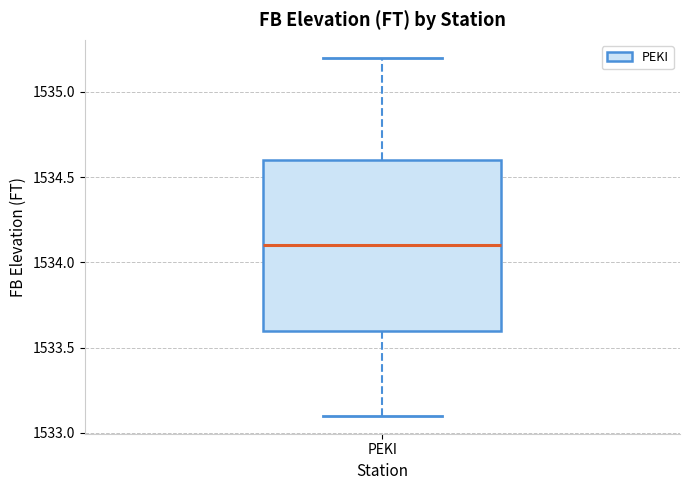

Where does the upper whisker of the box for PEKI end on the y-axis? The values are not printed on the chart, so give them approximately, as read against the axis.

1535.2